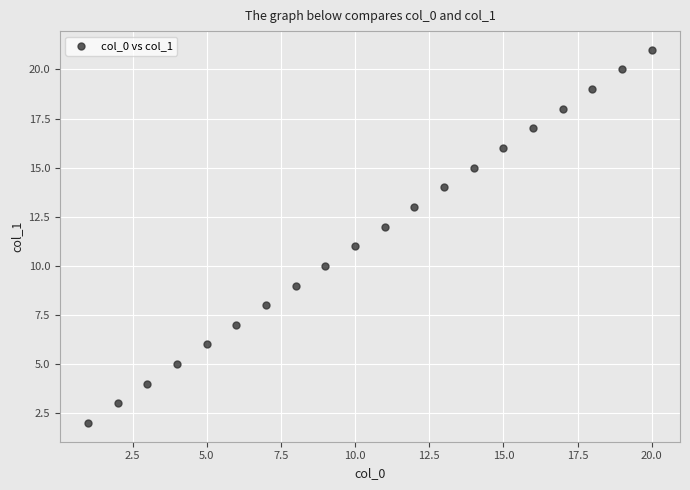

What is the range of X values (max minus min)?

19